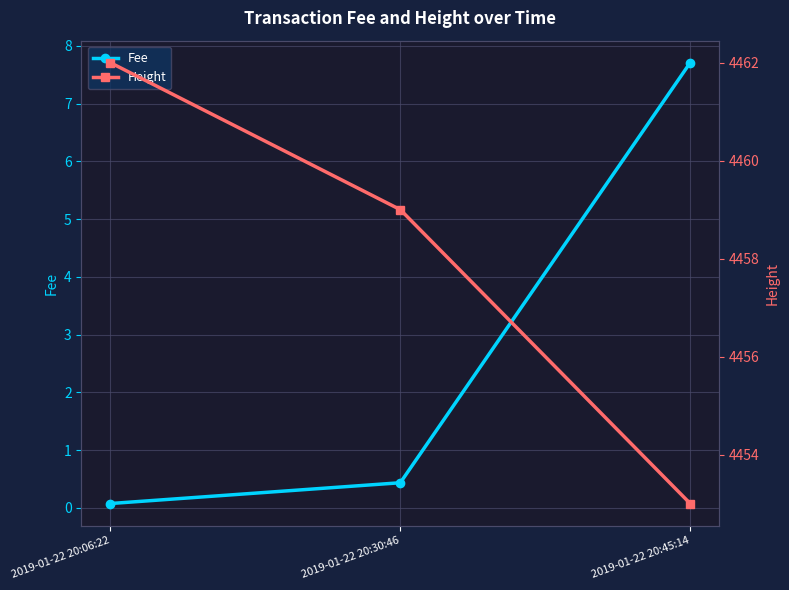

Read the Fee value at 2019-01-22 20:06:22.

0.1